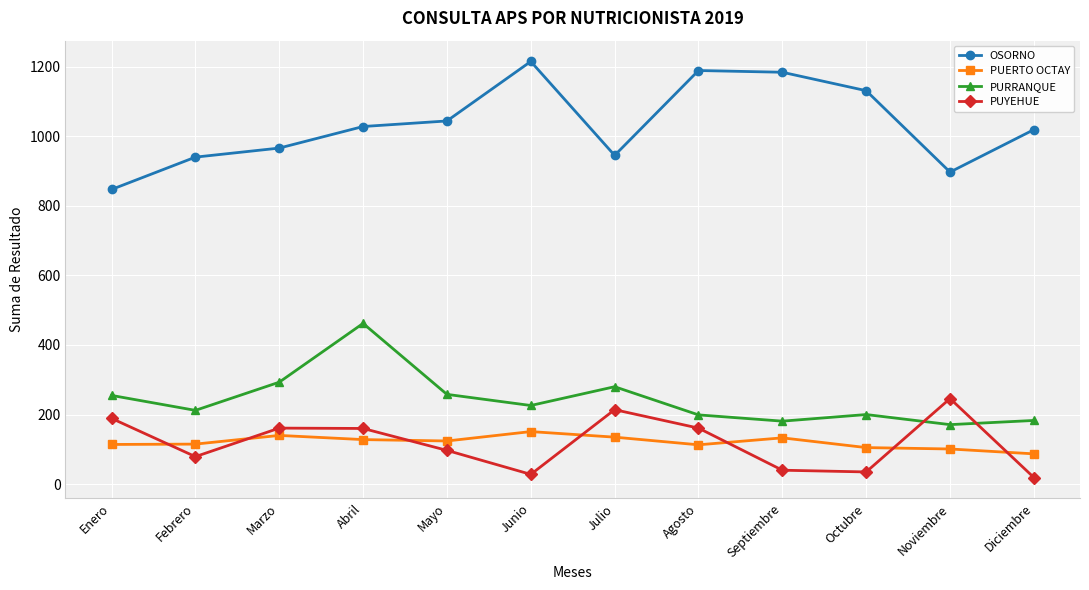

What position from the left is Febrero?

2